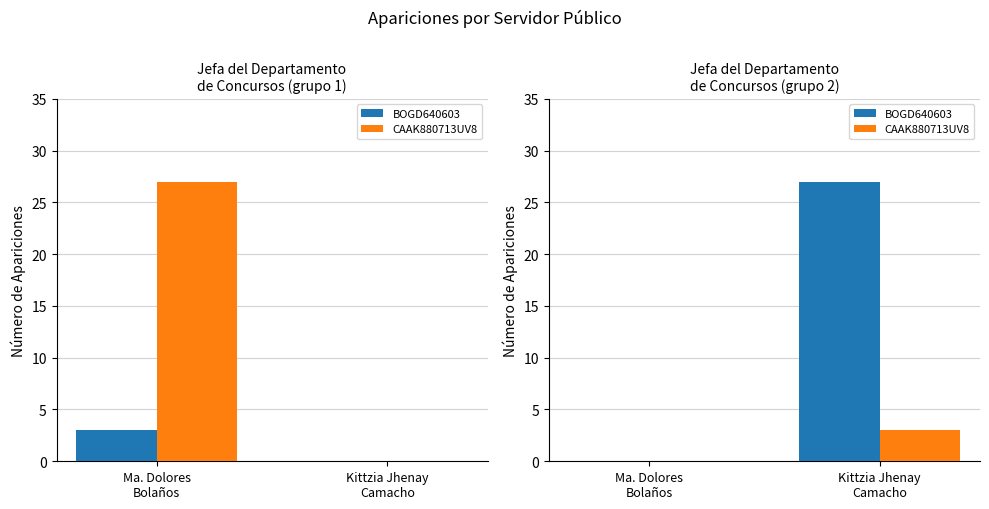

How many groups of bars are there?

2